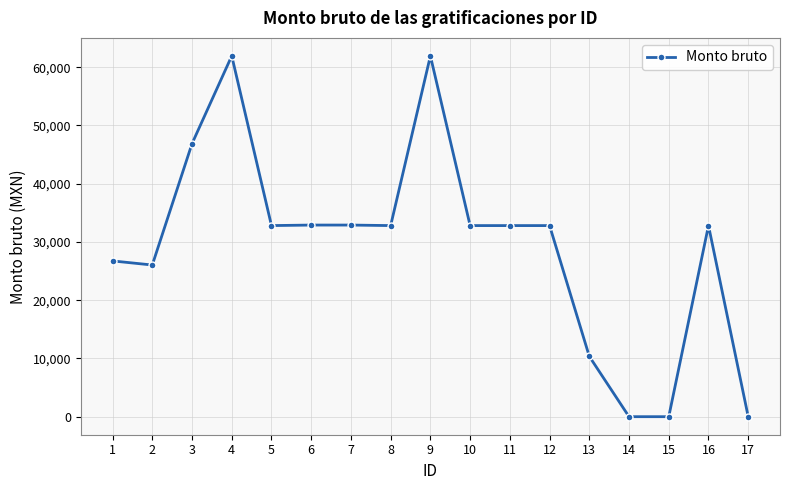

True or false: the data has more than 0 interior local peaks.

True